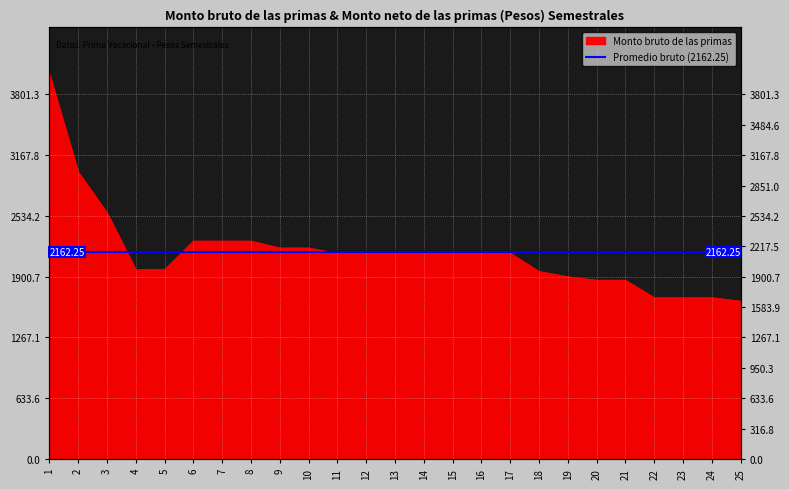

Is it true that the value at 11 is 2146.2?

True